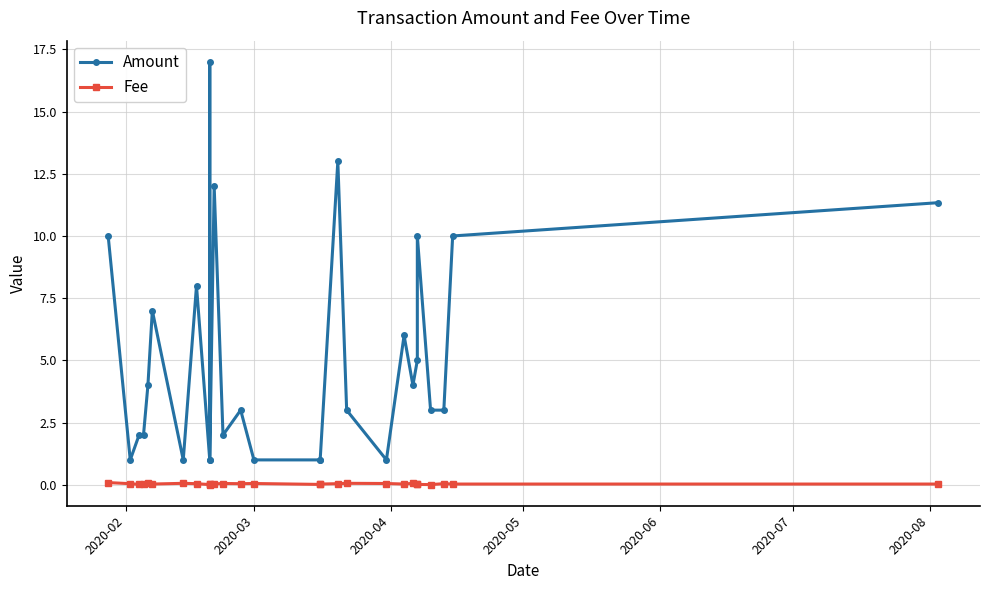

True or false: Fee has a value of 0.0 at 23.

False